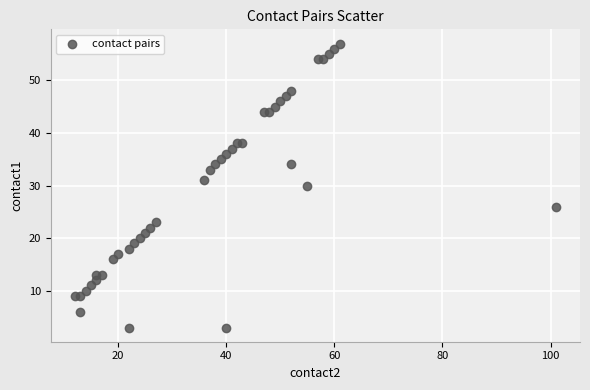

What is the range of Y values (max minus min)?

54